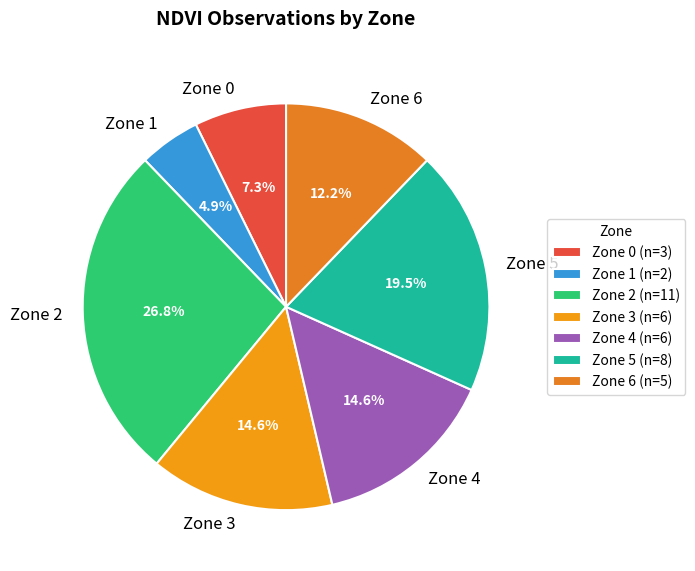

To the nearest percent, what portion does Zone 1 represent?

5%